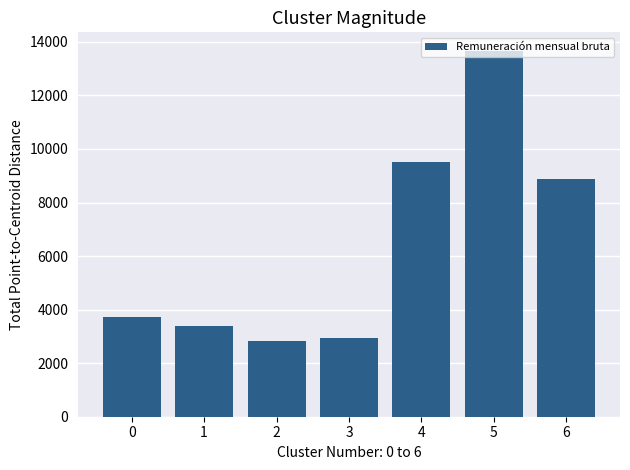

The value at 5 is 13672.6. True or false?

True